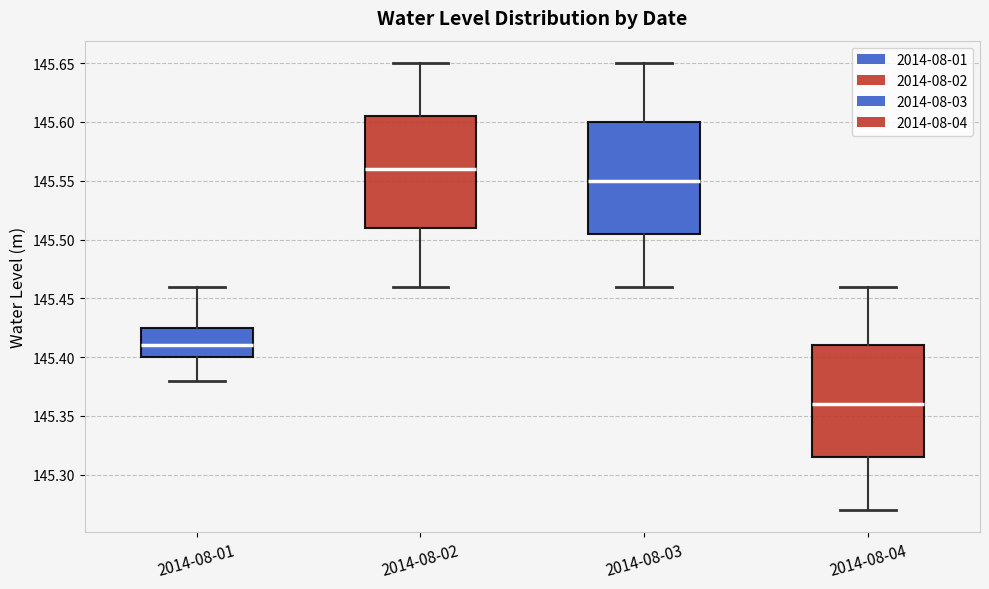

Reading left to right, read every box against the y-axis: the position of its median line, the range the box covers, and the ends of its whiskers. The values are not printed on the chart, so give them approximately, as read against the axis.

2014-08-01: median 145.410, box 145.400 to 145.425, whiskers 145.380 to 145.460
2014-08-02: median 145.560, box 145.510 to 145.605, whiskers 145.460 to 145.650
2014-08-03: median 145.550, box 145.505 to 145.600, whiskers 145.460 to 145.650
2014-08-04: median 145.360, box 145.315 to 145.410, whiskers 145.270 to 145.460